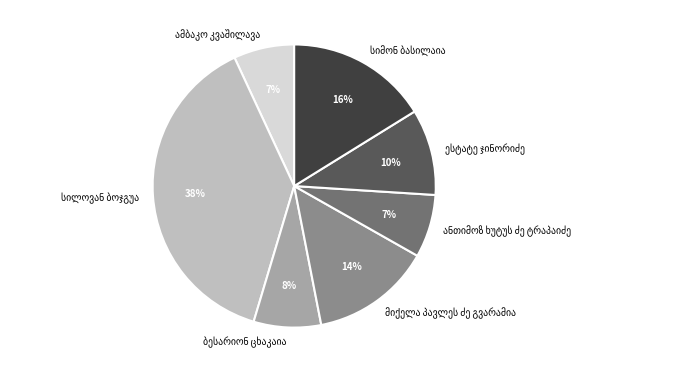

Does any single category account for the majority?

No